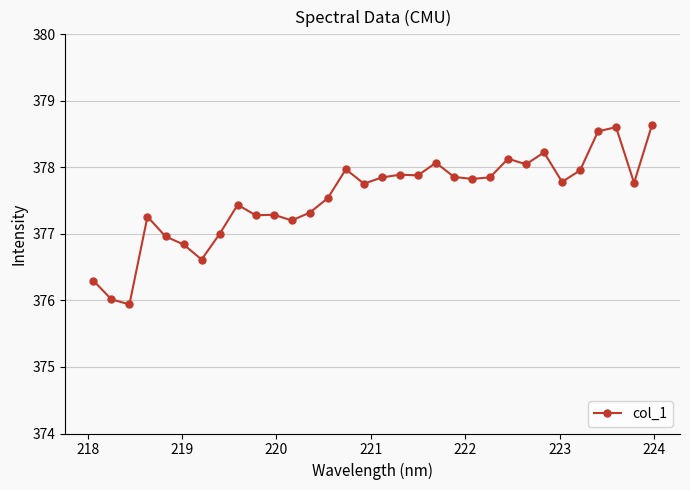

What is the difference between the second highest and second lowest values?

2.6